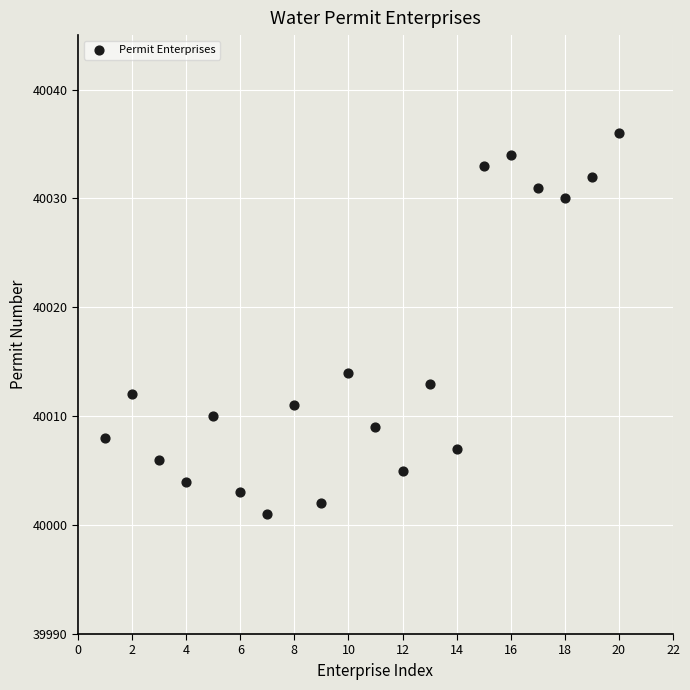

What is the range of X values (max minus min)?

19